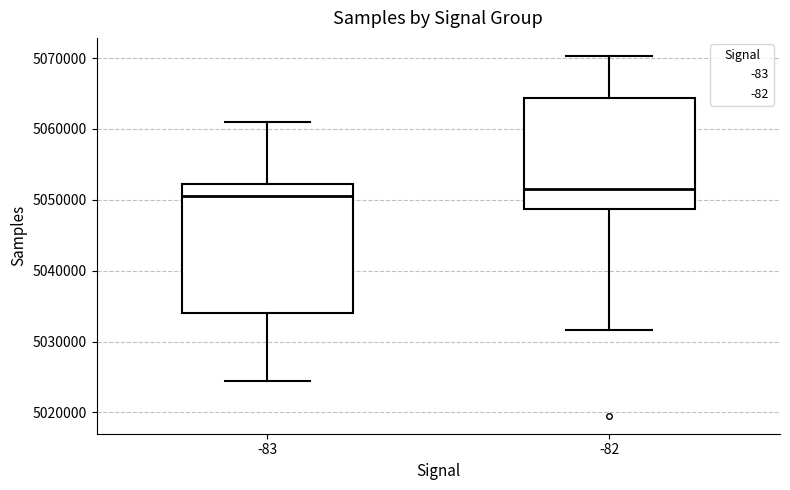

Where does the median line of the box at x = -83 sit on the y-axis? The values are not printed on the chart, so give them approximately, as read against the axis.

5051000